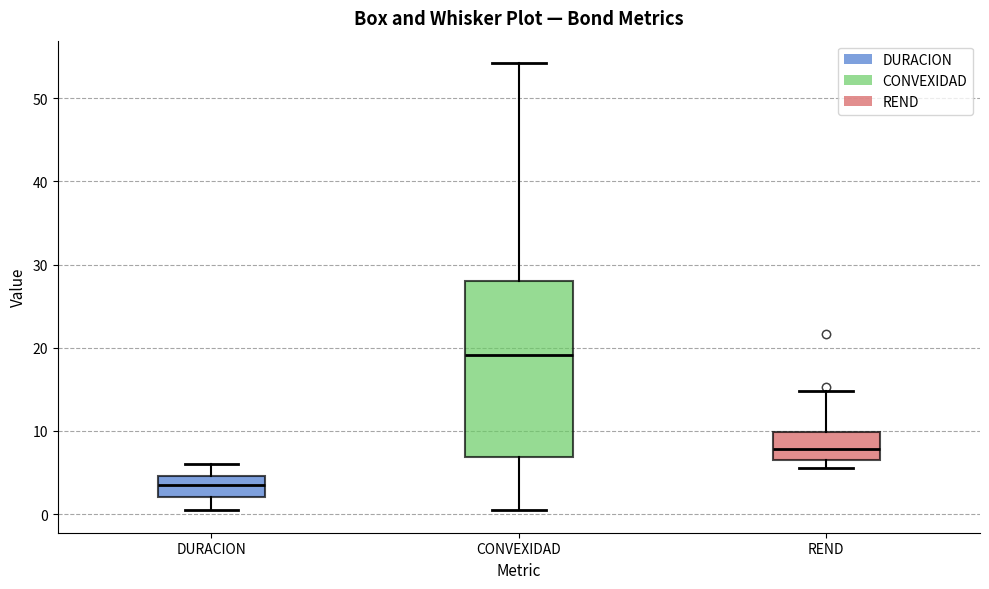

Where does the upper whisker of the box for DURACION end on the y-axis? The values are not printed on the chart, so give them approximately, as read against the axis.

6